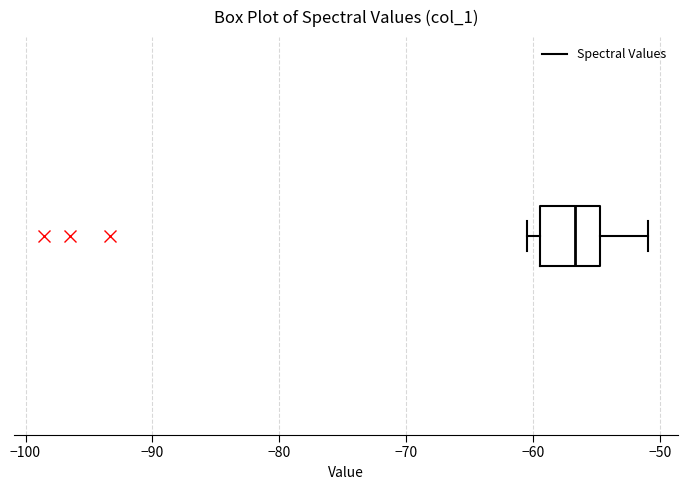

Transcribe this box plot: give where the median line is, the range the box spans, and where the two whiskers end, as read against the x-axis. The values are not printed on the chart, so give them approximately, as read against the axis.

median -57, box -60 to -55, whiskers -60 (just left of the box's left edge) to -51